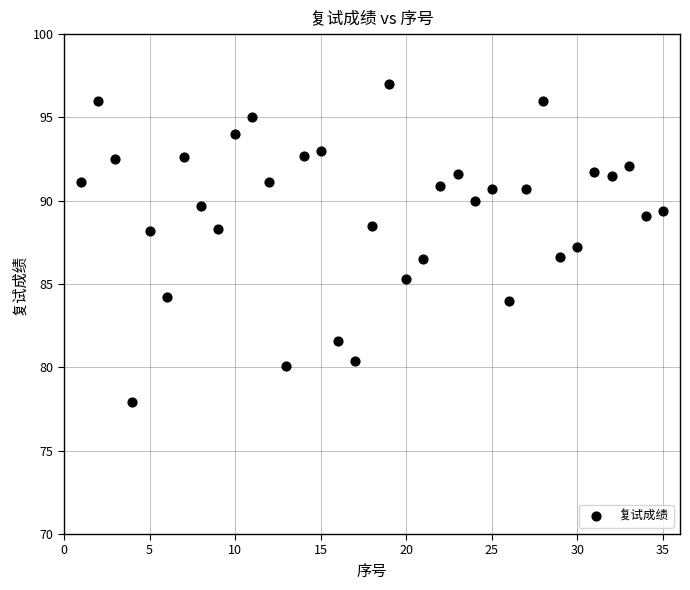

What is the range of X values (max minus min)?

34.0